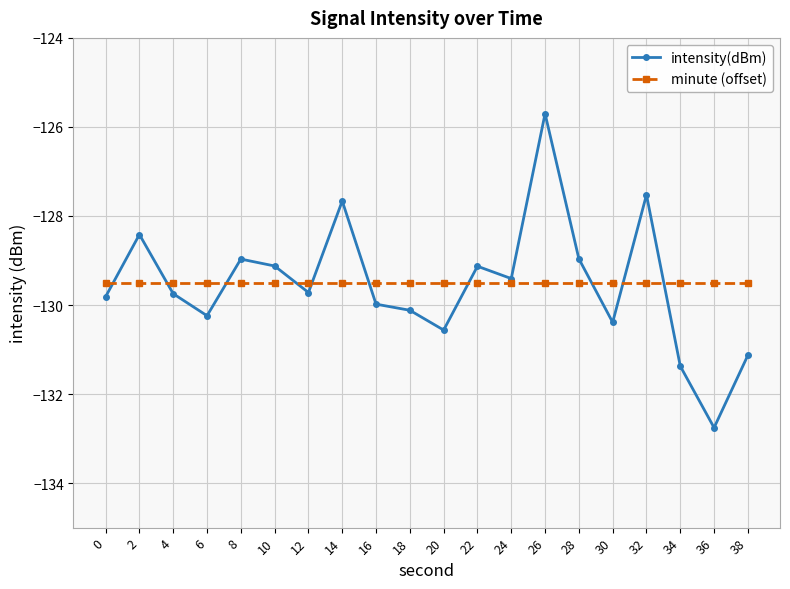

What is the value of the minute (offset) point at the 13th from the left?

-129.5